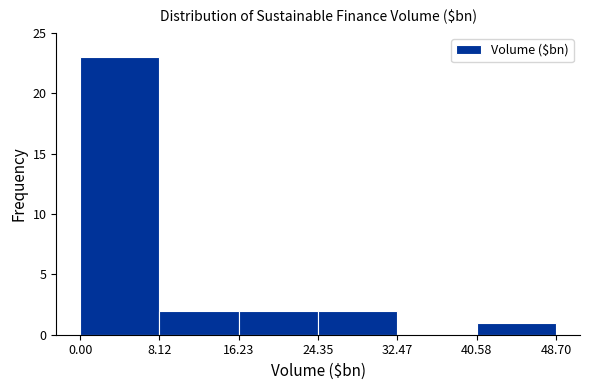

Reading left to right, list every bar in this chart as the range it spans on the x-axis followed by its height. The values are not printed on the chart, so give them approximately, as read against the axis.

0.00 to 8.12: 23
8.12 to 16.23: 2
16.23 to 24.35: 2
24.35 to 32.47: 2
32.47 to 40.58: 0
40.58 to 48.70: 1